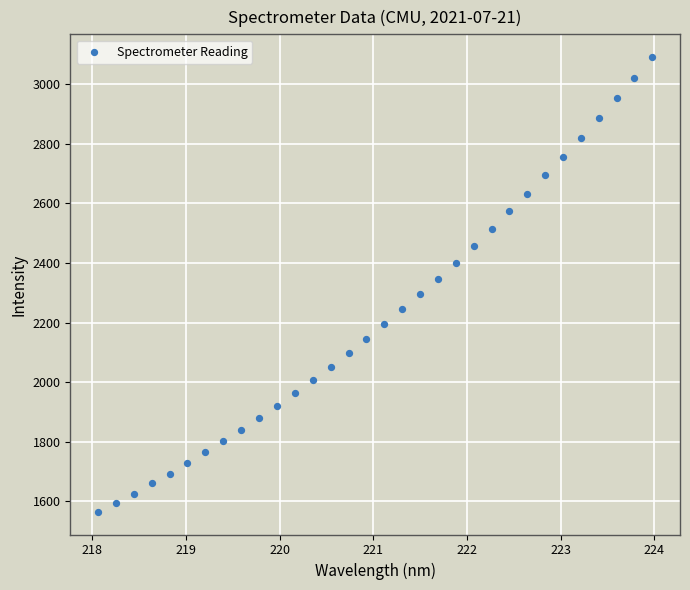

What is the range of X values (max minus min)?

5.9